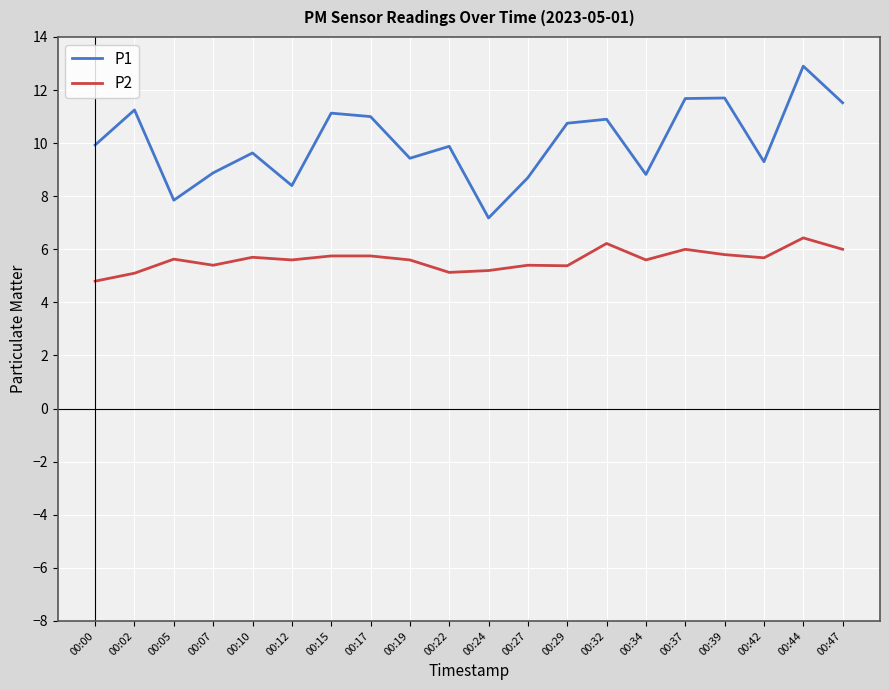

How many lines are shown in the chart?

2